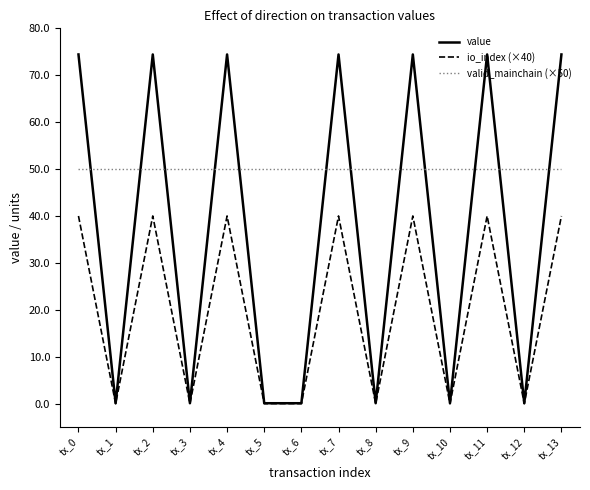

True or false: io_index (×40) and valid_mainchain (×50) cross at least once.

False